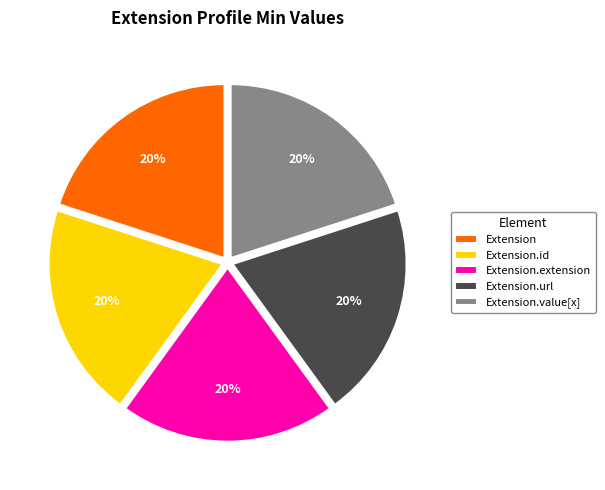

What is the ratio of the value at Extension to the value at Extension.url?

1.0